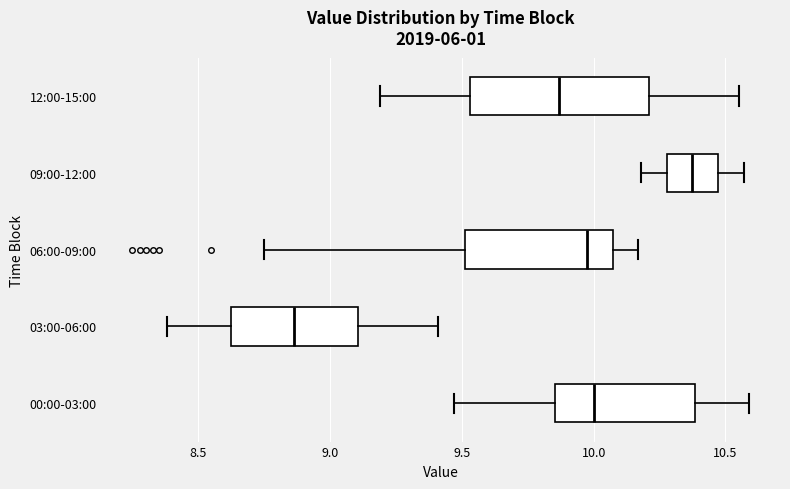

Reading bottom to top, transcribe this box plot: for each box, give where its median line is, the range the box spans, and where its two whiskers end, as read against the x-axis. The values are not printed on the chart, so give them approximately, as read against the axis.

00:00-03:00: median 10.00, box 9.85 to 10.40, whiskers 9.45 to 10.60
03:00-06:00: median 8.85, box 8.60 to 9.10, whiskers 8.40 to 9.40
06:00-09:00: median 10.00, box 9.50 to 10.05, whiskers 8.75 to 10.15
09:00-12:00: median 10.40, box 10.30 to 10.45, whiskers 10.20 to 10.55
12:00-15:00: median 9.85, box 9.55 to 10.20, whiskers 9.20 to 10.55